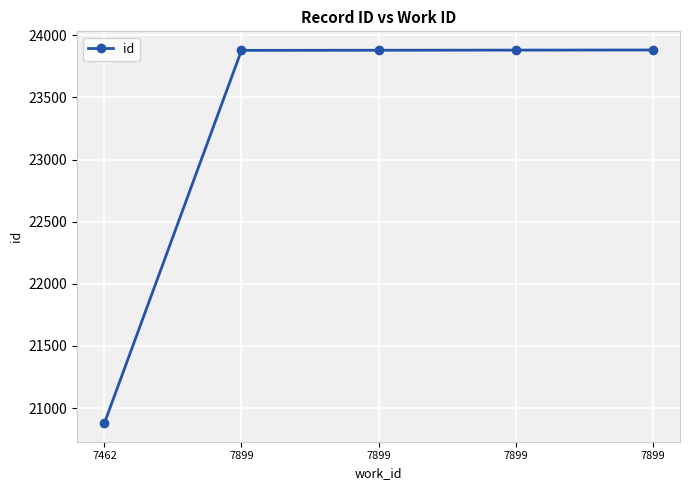

Between 7899 and 7899, which is larger?

7899